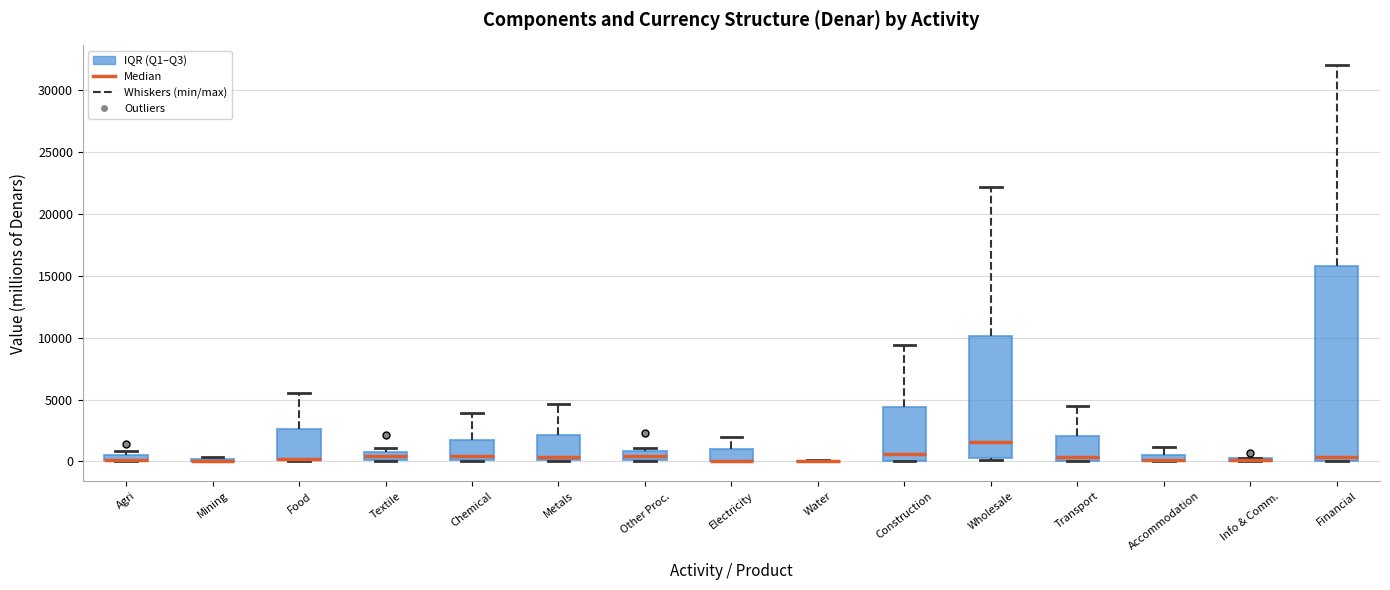

Where does the upper whisker of the box for Transport end on the y-axis? The values are not printed on the chart, so give them approximately, as read against the axis.

4500